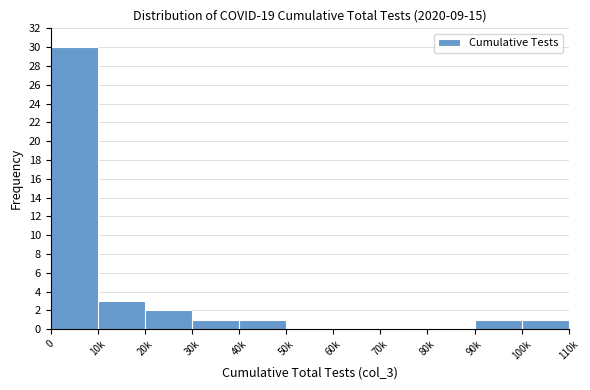

Reading left to right, extract all data points from this chart.

0=30	10k=3	20k=2	30k=1	40k=1	50k=0	60k=0	70k=0	80k=0	90k=1	100k=1